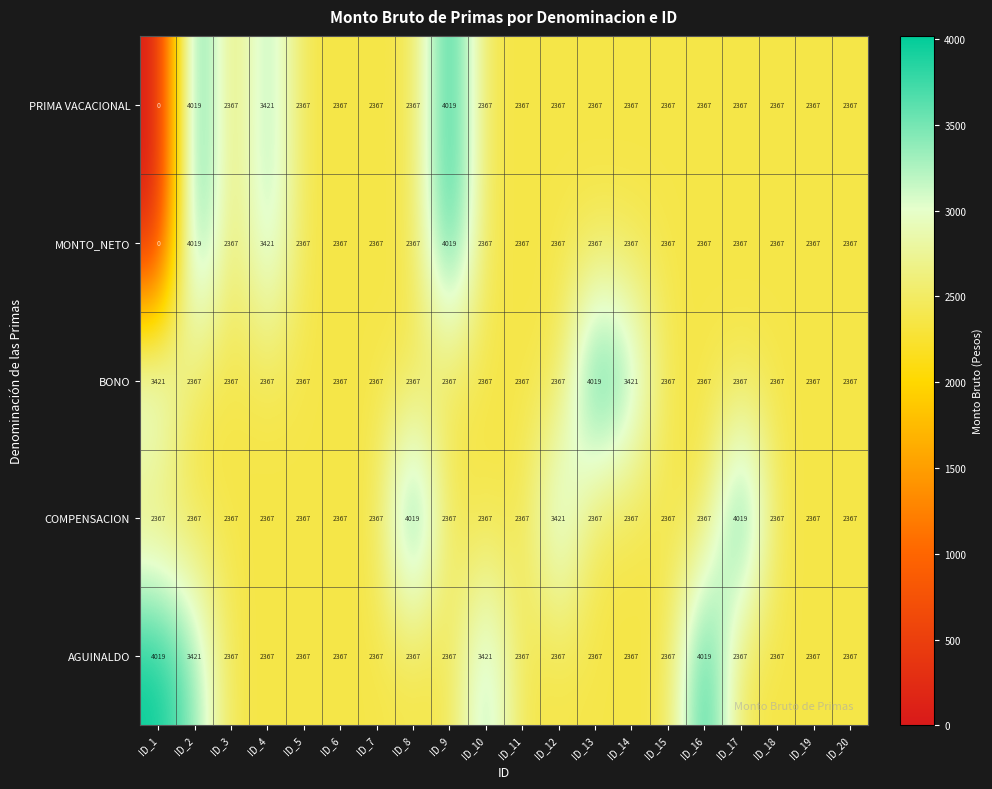

Where is COMPENSACION nearest to the value 3193?

ID_12